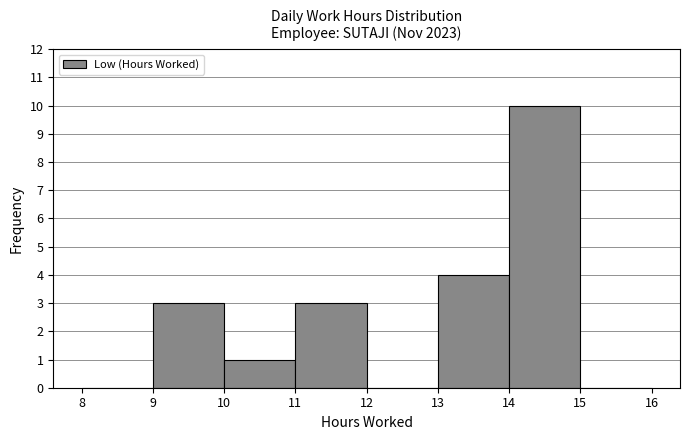

Reading left to right, list every bar in this chart as the range it spans on the x-axis followed by its height. The values are not printed on the chart, so give them approximately, as read against the axis.

8 to 9: 0
9 to 10: 3
10 to 11: 1
11 to 12: 3
12 to 13: 0
13 to 14: 4
14 to 15: 10
15 to 16: 0